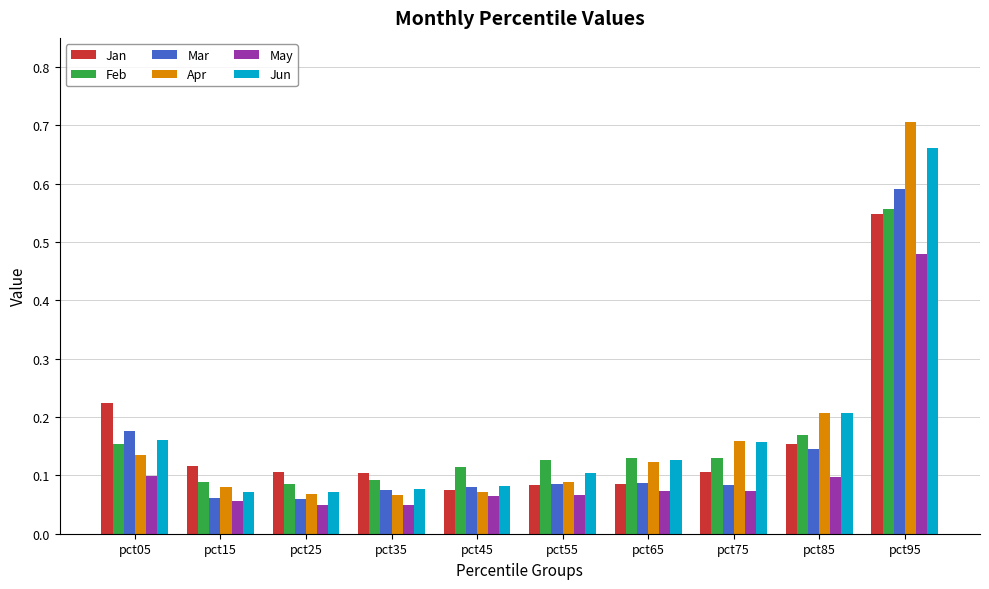

The Apr series shows 0.2 at pct75. True or false?

True